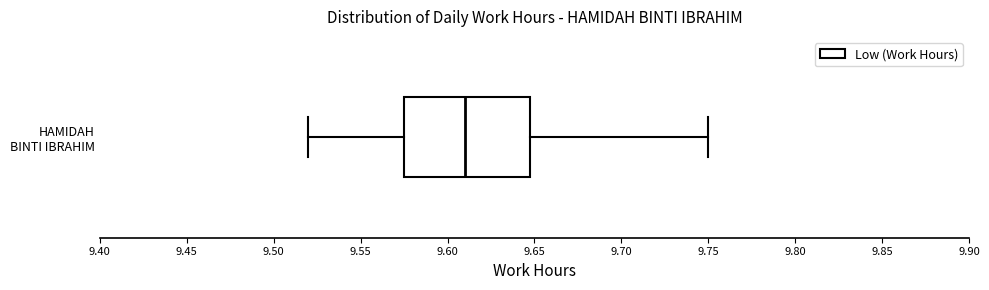

Transcribe this box plot: give where the median line is, the range the box spans, and where the two whiskers end, as read against the x-axis. The values are not printed on the chart, so give them approximately, as read against the axis.

median 9.610, box 9.575 to 9.650, whiskers 9.520 to 9.750